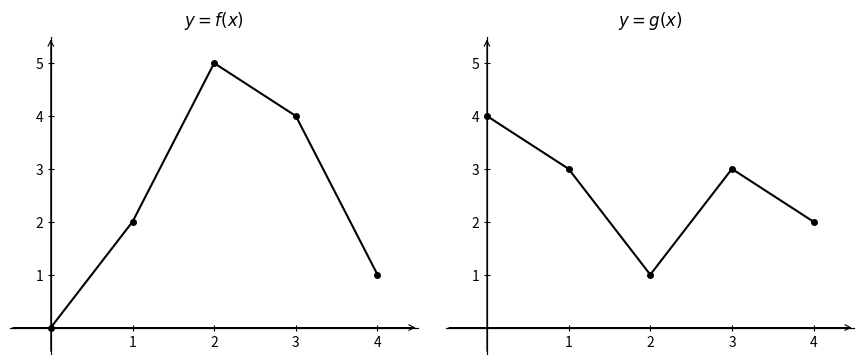

What is the difference between the g(x) values at 1 and 4?

1